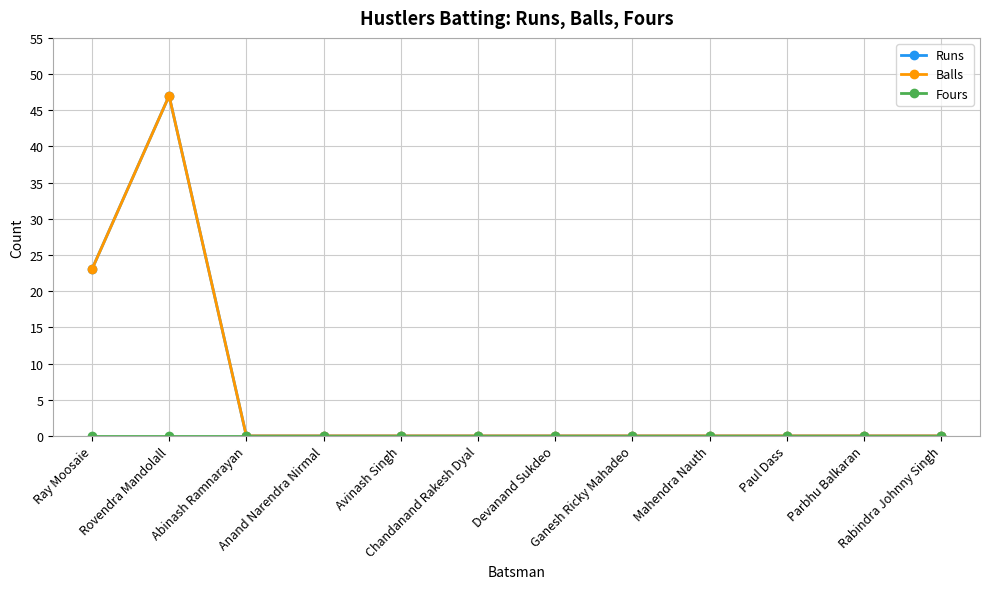

Reading right to left, extract all data points from this chart.

Runs: Rabindra Johnny Singh=0	Parbhu Balkaran=0	Paul Dass=0	Mahendra Nauth=0	Ganesh Ricky Mahadeo=0	Devanand Sukdeo=0	Chandanand Rakesh Dyal=0	Avinash Singh=0	Anand Narendra Nirmal=0	Abinash Ramnarayan=0	Rovendra Mandolall=47	Ray Moosaie=23
Balls: Rabindra Johnny Singh=0	Parbhu Balkaran=0	Paul Dass=0	Mahendra Nauth=0	Ganesh Ricky Mahadeo=0	Devanand Sukdeo=0	Chandanand Rakesh Dyal=0	Avinash Singh=0	Anand Narendra Nirmal=0	Abinash Ramnarayan=0	Rovendra Mandolall=47	Ray Moosaie=23
Fours: Rabindra Johnny Singh=0	Parbhu Balkaran=0	Paul Dass=0	Mahendra Nauth=0	Ganesh Ricky Mahadeo=0	Devanand Sukdeo=0	Chandanand Rakesh Dyal=0	Avinash Singh=0	Anand Narendra Nirmal=0	Abinash Ramnarayan=0	Rovendra Mandolall=0	Ray Moosaie=0